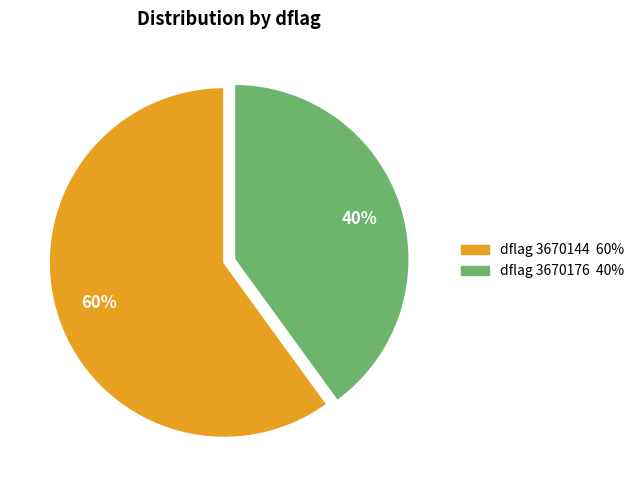

To the nearest percent, what is the difference between the largest and smallest slice percentages?

20%